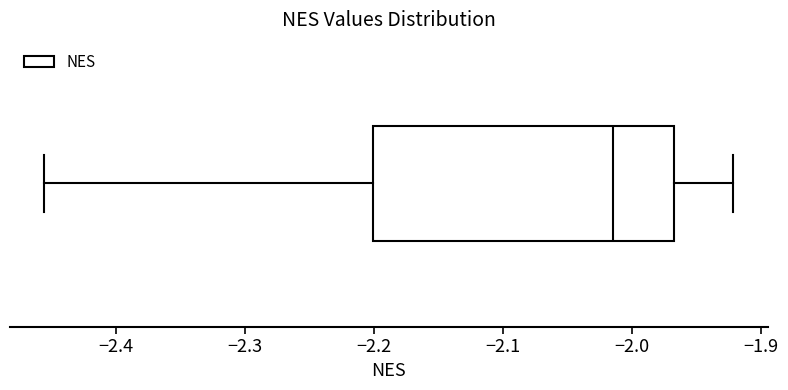

Where does the right whisker of the box end on the x-axis? The values are not printed on the chart, so give them approximately, as read against the axis.

-1.92